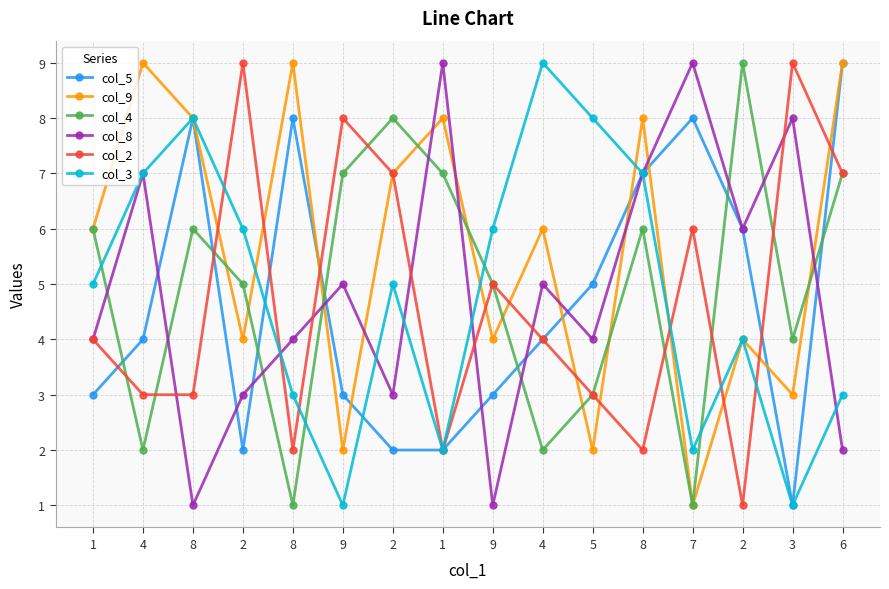

At which category is the sum across all series the highest?

8